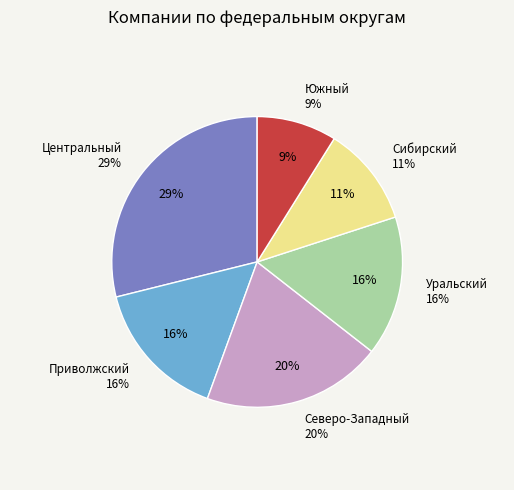

To the nearest percent, what percentage of the pie is Приволжский?

16%